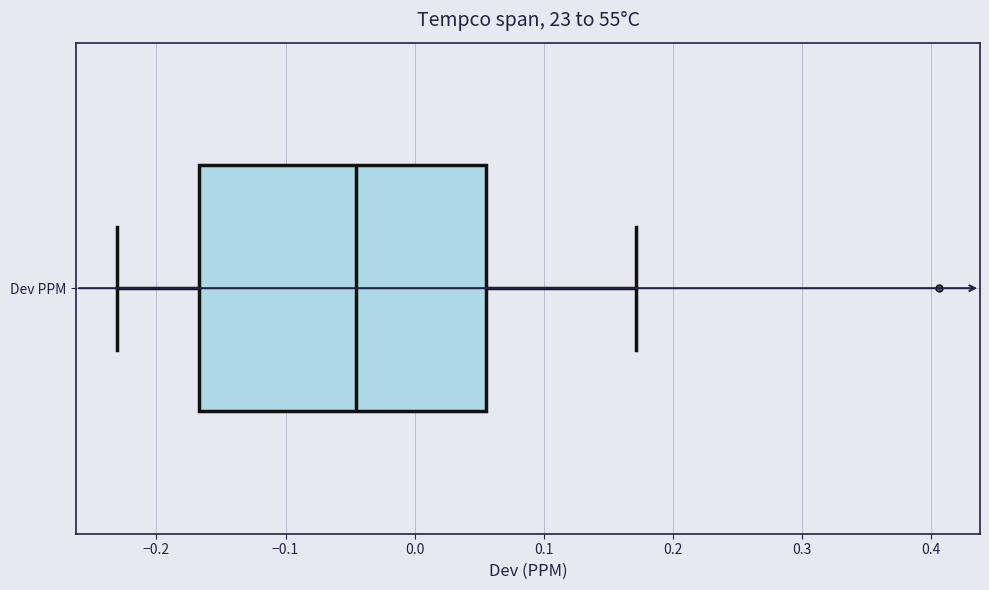

Transcribe this box plot: give where the median line is, the range the box spans, and where the two whiskers end, as read against the x-axis. The values are not printed on the chart, so give them approximately, as read against the axis.

median -0.05, box -0.17 to 0.05, whiskers -0.23 to 0.17